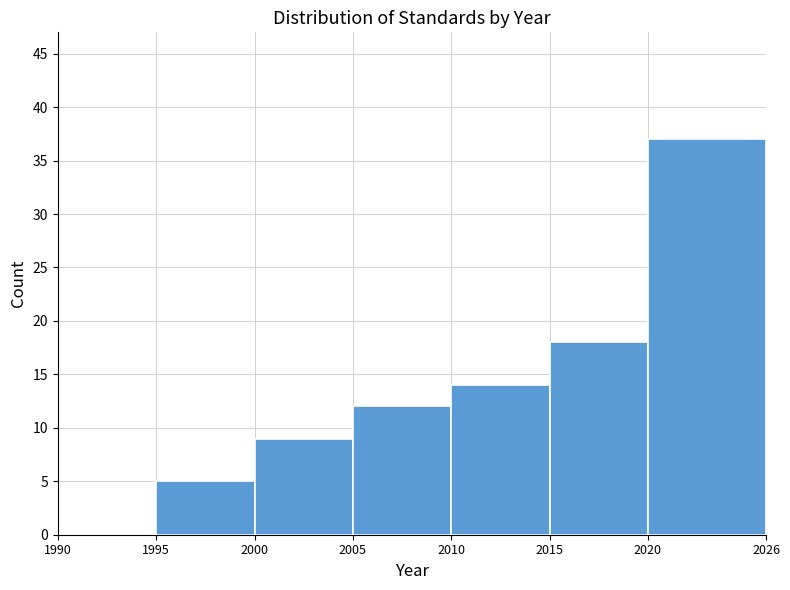

Over which range of the x-axis is the bar tallest?

2020 to 2026